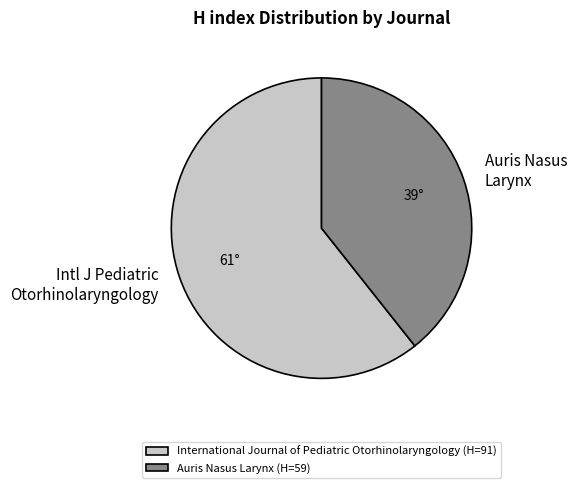

Does any single category account for the majority?

Yes